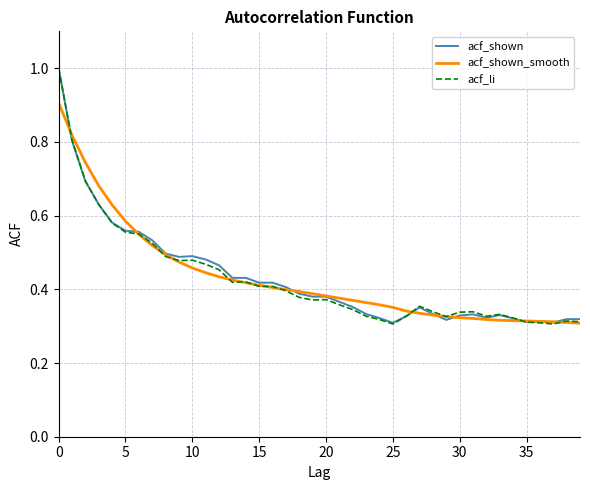

Count the number of categories in the chart.

40